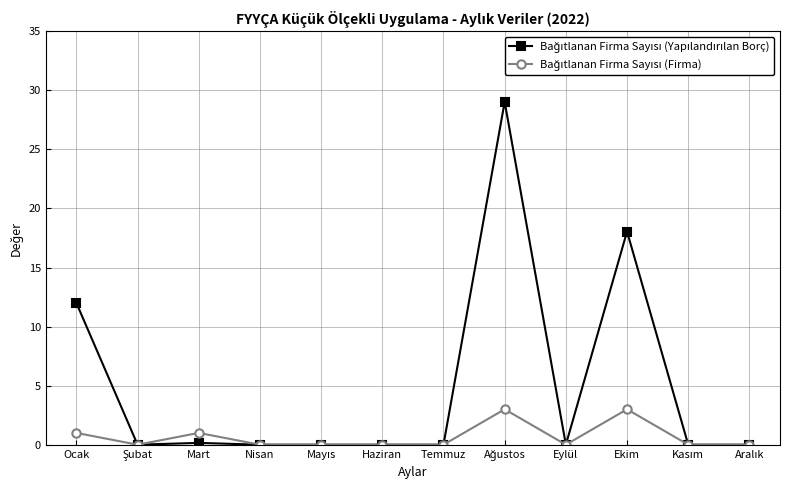

What position from the left is Ocak?

1